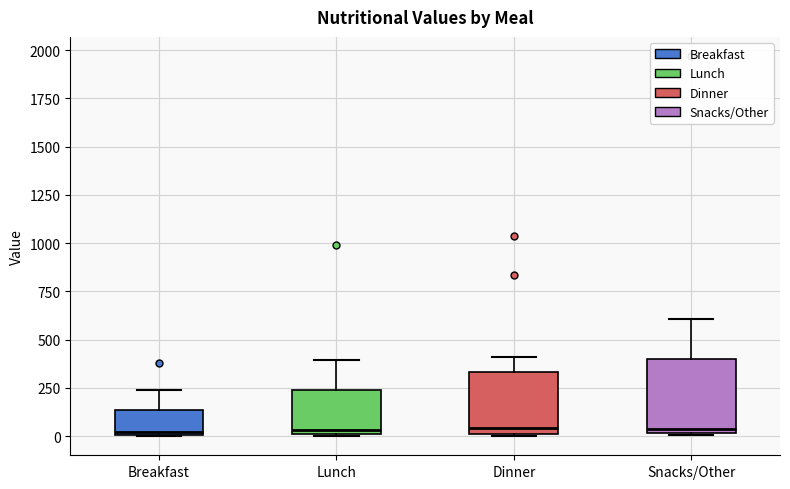

Where is the upper edge of the box for Dinner on the y-axis? The values are not printed on the chart, so give them approximately, as read against the axis.

350